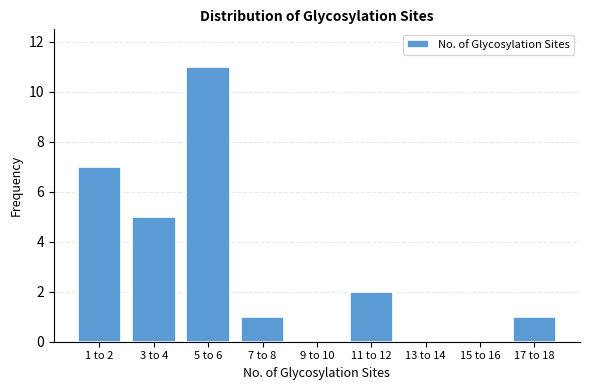

Reading left to right, extract all data points from this chart.

1 to 2=7	3 to 4=5	5 to 6=11	7 to 8=1	9 to 10=0	11 to 12=2	13 to 14=0	15 to 16=0	17 to 18=1